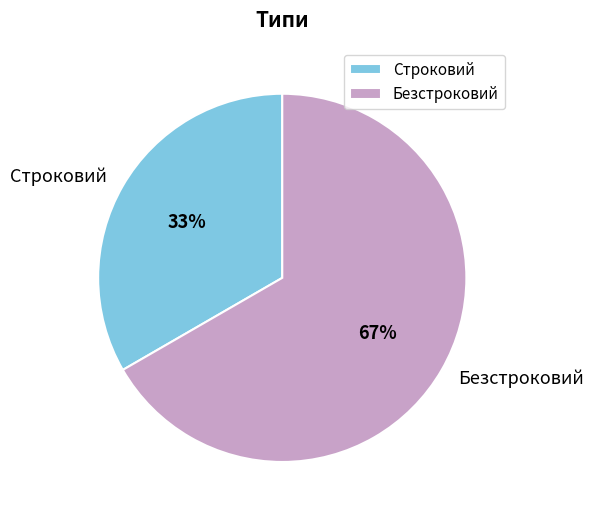

To the nearest percent, what portion does Строковий represent?

33%